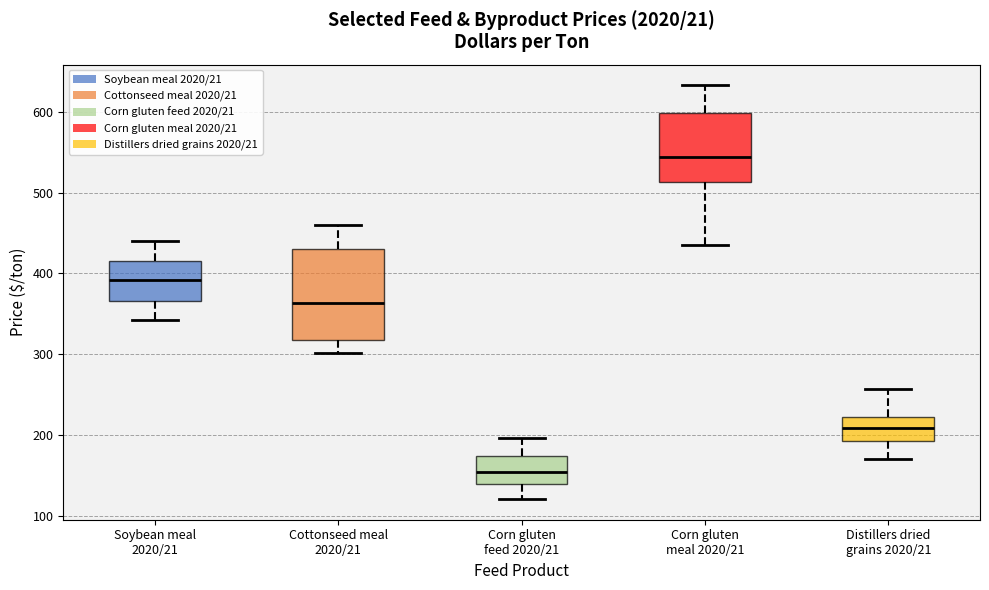

Reading left to right, read every box against the y-axis: the position of its median line, the range the box covers, and the ends of its whiskers. The values are not printed on the chart, so give them approximately, as read against the axis.

Soybean meal 2020/21: median 390, box 370 to 420, whiskers 340 to 440
Cottonseed meal 2020/21: median 360, box 320 to 430, whiskers 300 to 460
Corn gluten feed 2020/21: median 150, box 140 to 170, whiskers 120 to 200
Corn gluten meal 2020/21: median 540, box 510 to 600, whiskers 440 to 630
Distillers dried grains 2020/21: median 210, box 190 to 220, whiskers 170 to 260